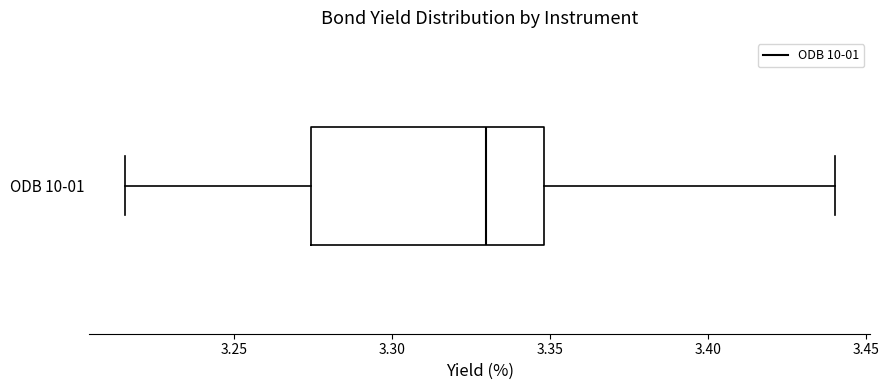

Where does the right whisker of the box for ODB 10-01 end on the x-axis? The values are not printed on the chart, so give them approximately, as read against the axis.

3.440